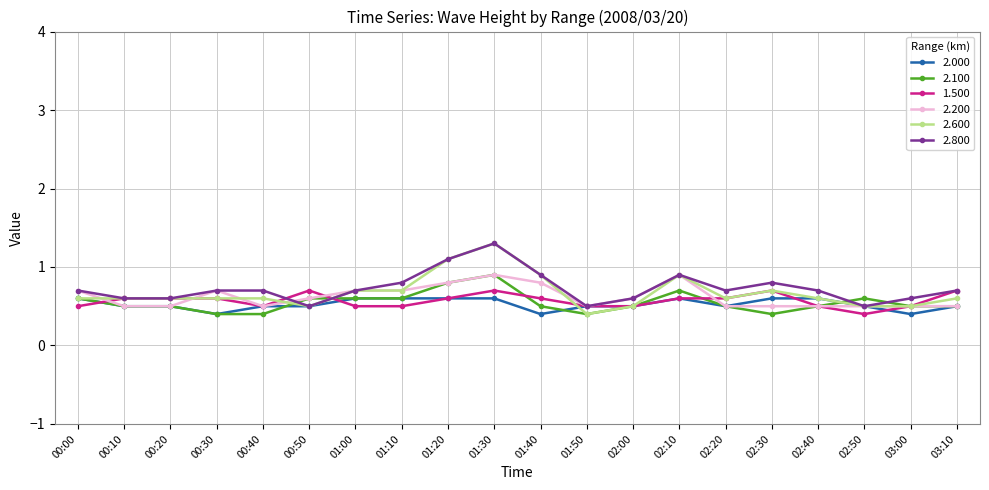

What is the label of the 10th point from the left?

01:30